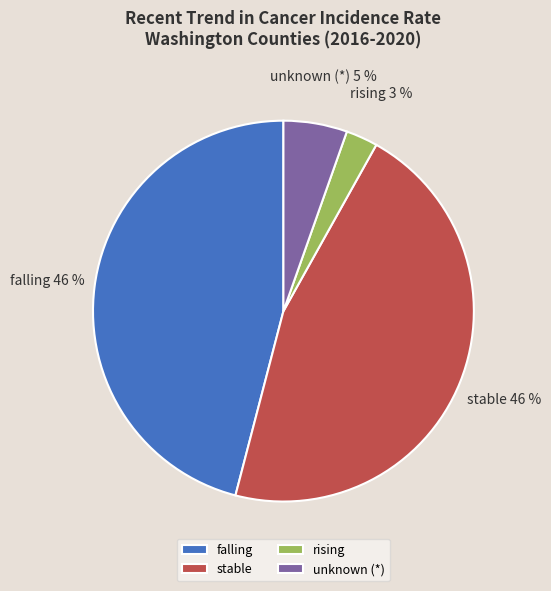

Is it true that falling is 36% of the pie?

False